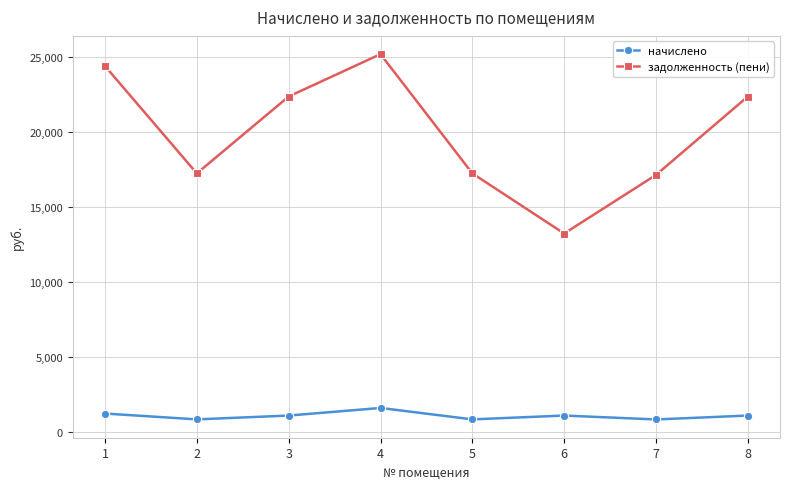

What is the difference between the second highest and minimum values in the задолженность (пени) series?

11167.1